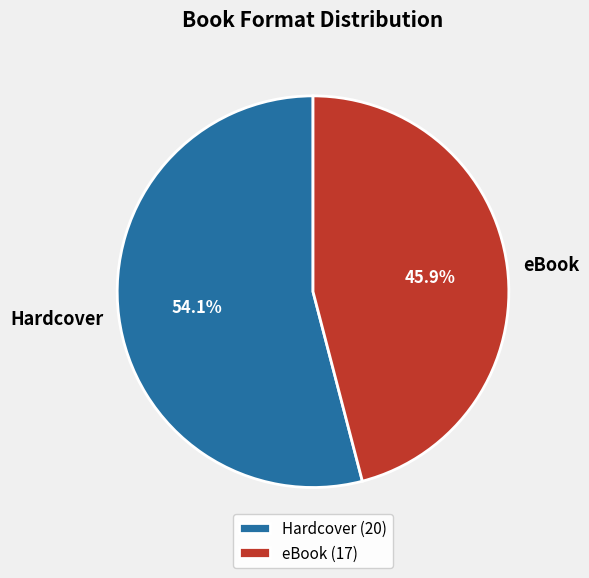

Count the number of slices in the pie.

2